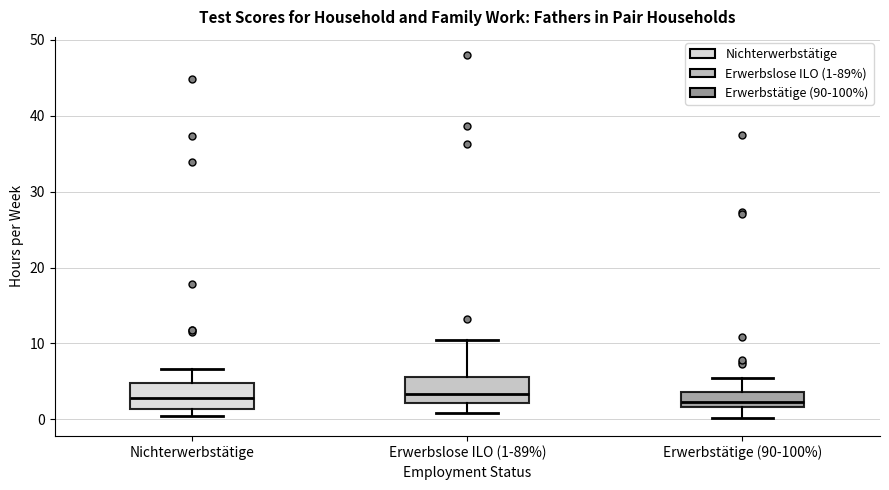

Reading left to right, read every box against the y-axis: the position of its median line, the range the box covers, and the ends of its whiskers. The values are not printed on the chart, so give them approximately, as read against the axis.

Nichterwerbstätige: median 3, box 1 to 5, whiskers 0 to 7
Erwerbslose ILO (1-89%): median 3, box 2 to 6, whiskers 1 to 11
Erwerbstätige (90-100%): median 2 (just above the box's lower edge), box 2 to 4, whiskers 0 to 5